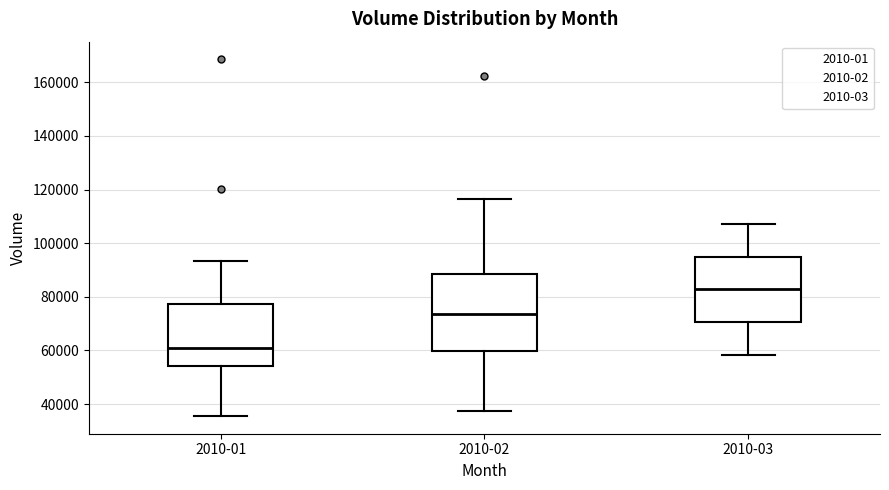

Which box has the highest median line?

2010-03